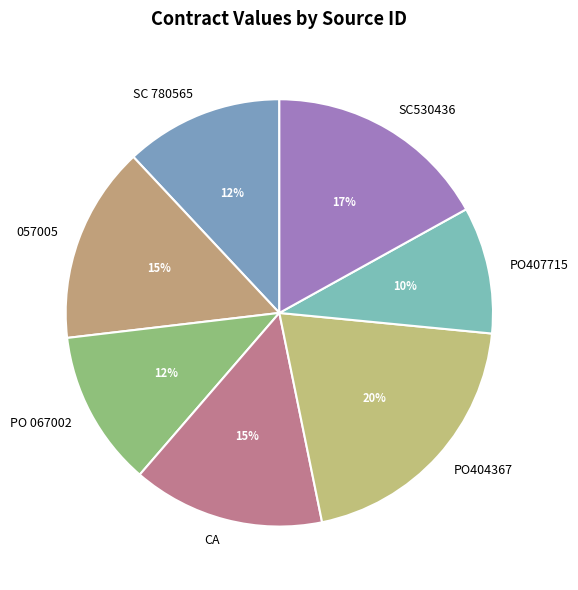

Do PO407715 and PO404367 together represent more than half of the pie?

No